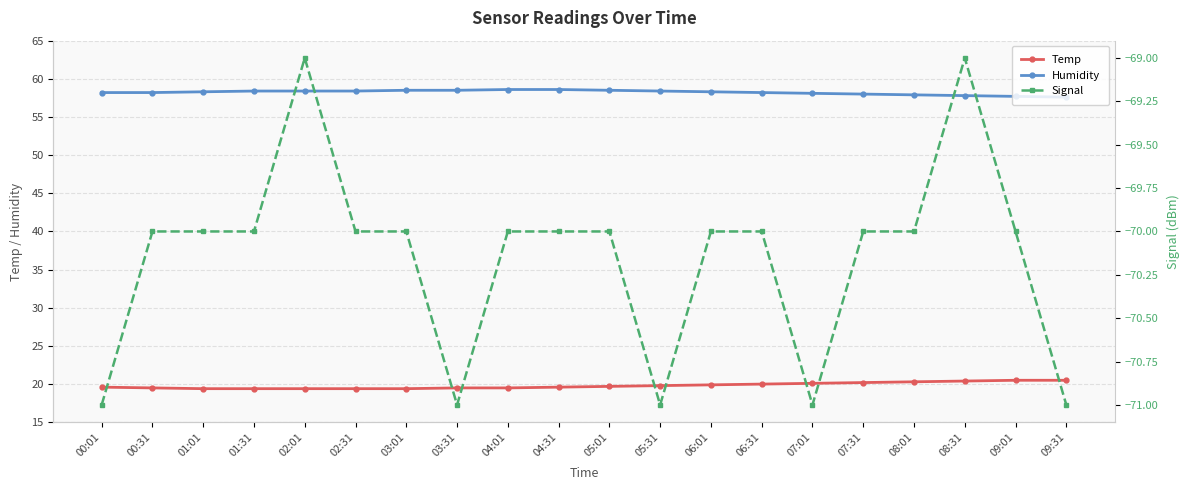

What is the sum of the Humidity values at 09:01 and 02:01?

116.1